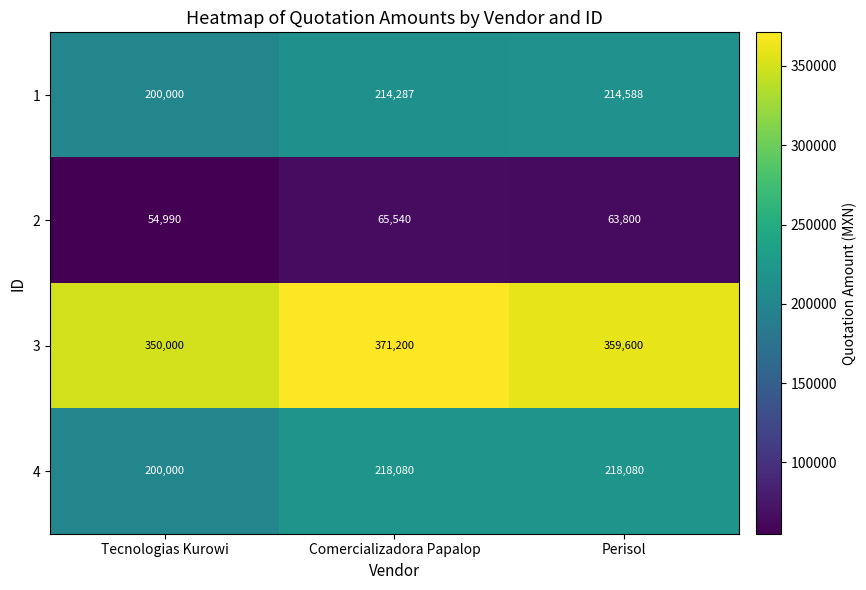

Between Tecnologias Kurowi and Comercializadora Papalop, which series saw the biggest shift?

3